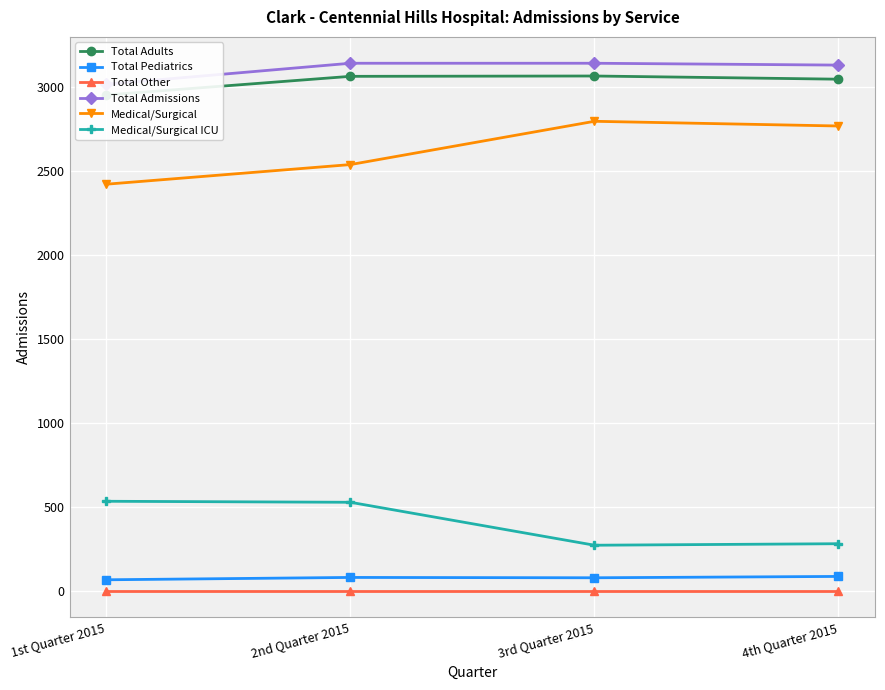

What are all the series names shown in the legend?

Total Adults, Total Pediatrics, Total Other, Total Admissions, Medical/Surgical, Medical/Surgical ICU